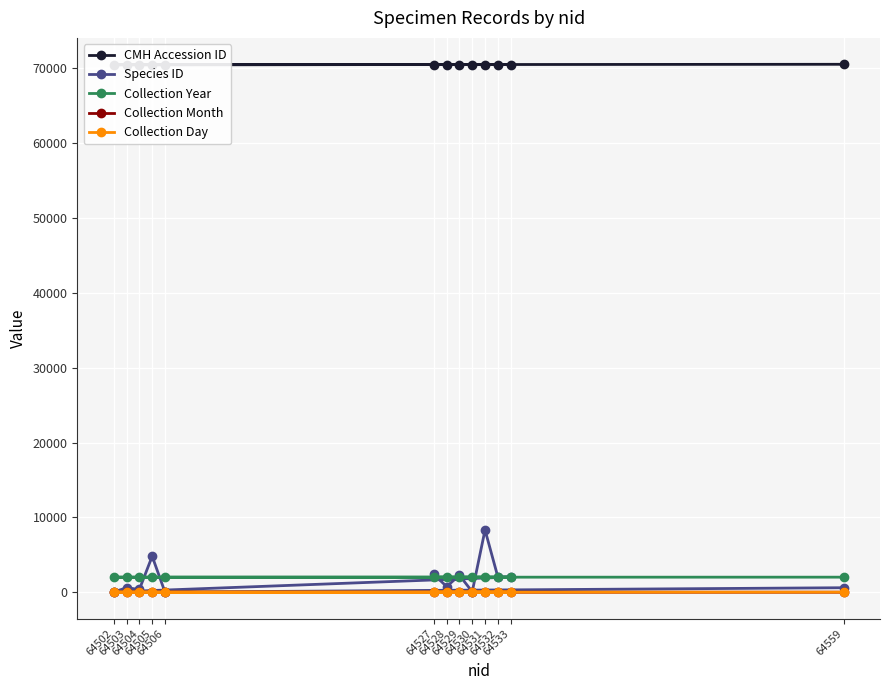

What is the average value of the Collection Year series?

2020